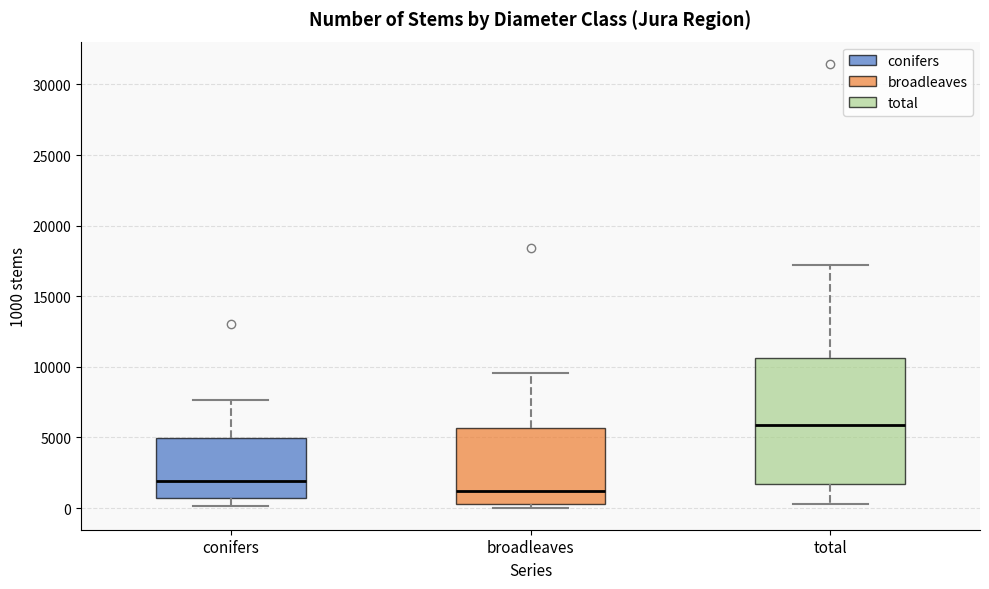

Which box's median line is the highest?

total